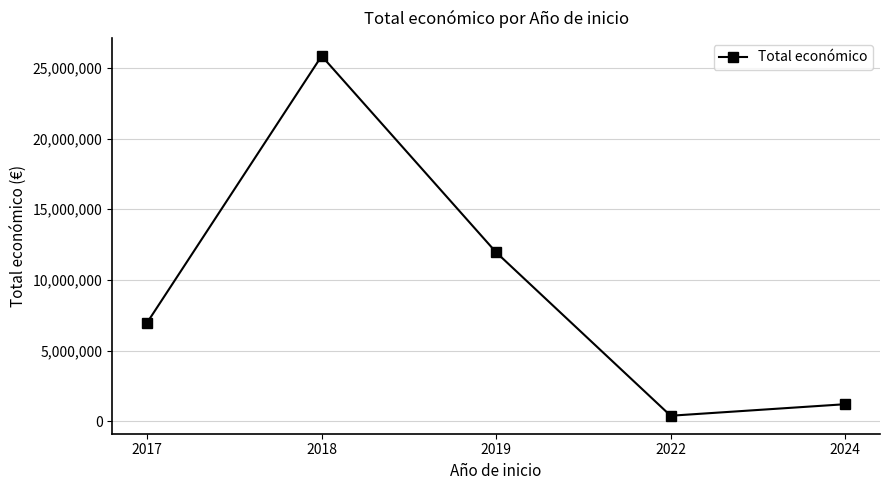

What is the smallest value displayed?

395340